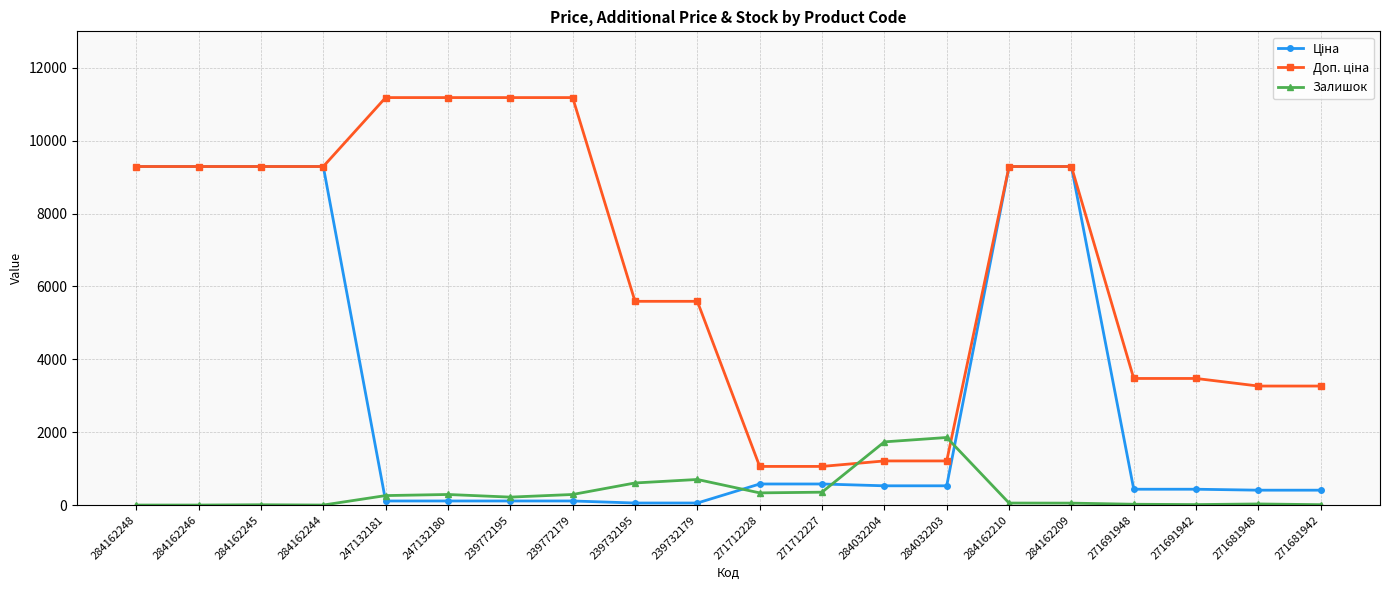

What is the maximum value shown in the chart?

11182.0